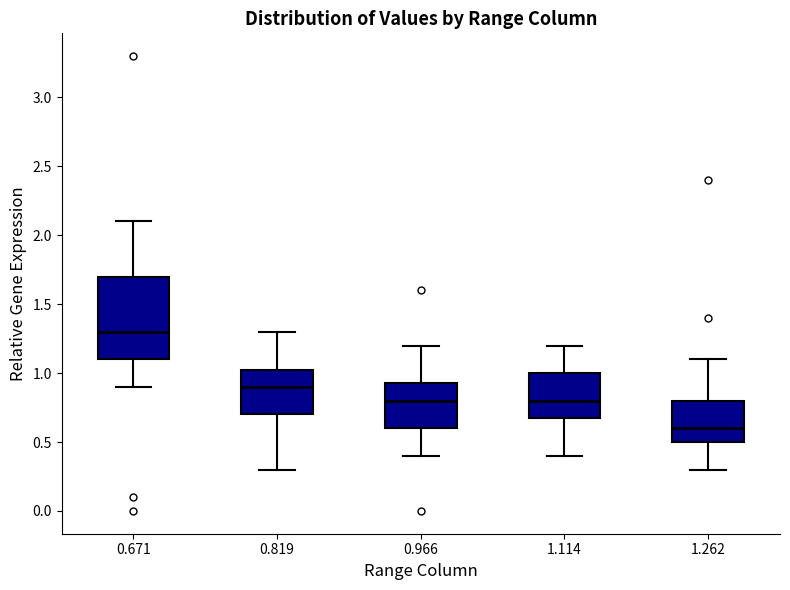

Reading left to right, transcribe this box plot: for each box, give where its median line is, the range the box spans, and where its two whiskers end, as read against the y-axis. The values are not printed on the chart, so give them approximately, as read against the axis.

0.671: median 1.30, box 1.10 to 1.70, whiskers 0.90 to 2.10
0.819: median 0.90, box 0.70 to 1.05, whiskers 0.30 to 1.30
0.966: median 0.80, box 0.60 to 0.95, whiskers 0.40 to 1.20
1.114: median 0.80, box 0.70 to 1.00, whiskers 0.40 to 1.20
1.262: median 0.60, box 0.50 to 0.80, whiskers 0.30 to 1.10